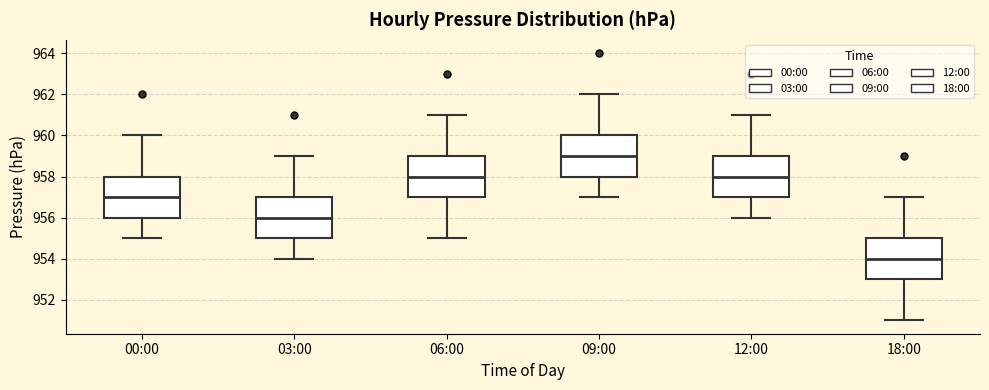

Which box has the highest median line?

09:00